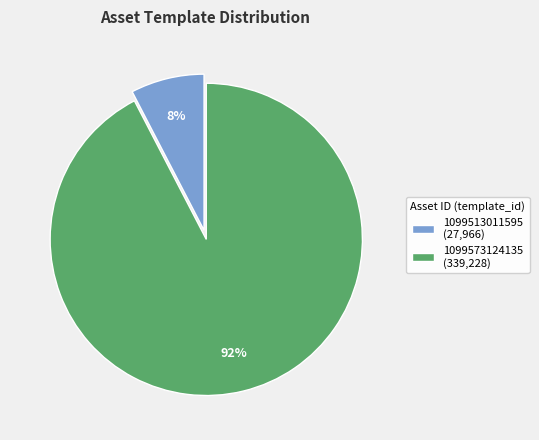

Which slice is the smallest?

1099513011595